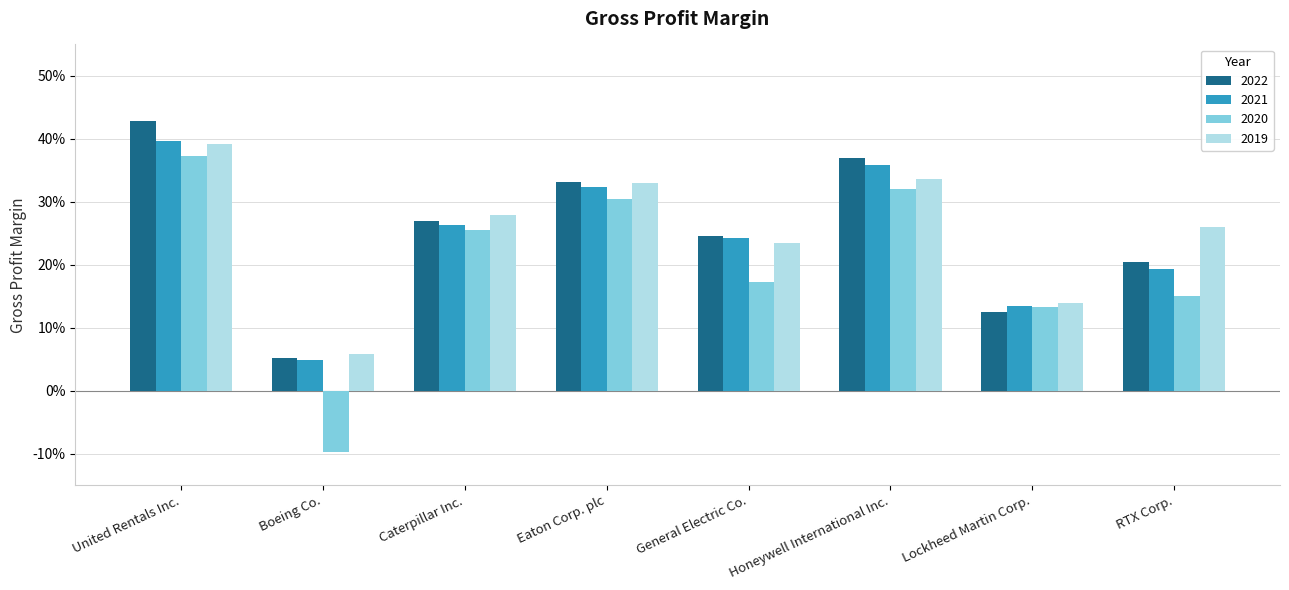

Between Caterpillar Inc. and Lockheed Martin Corp., which series saw the biggest shift?

2022